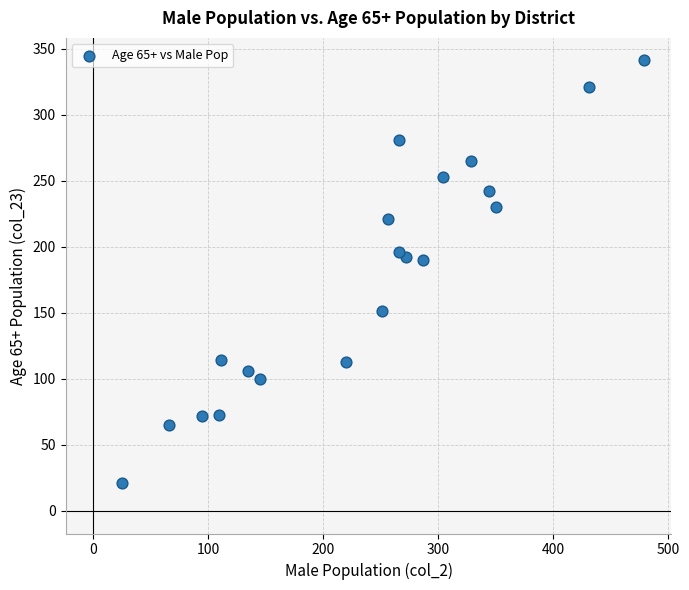

What is the range of Y values (max minus min)?

320